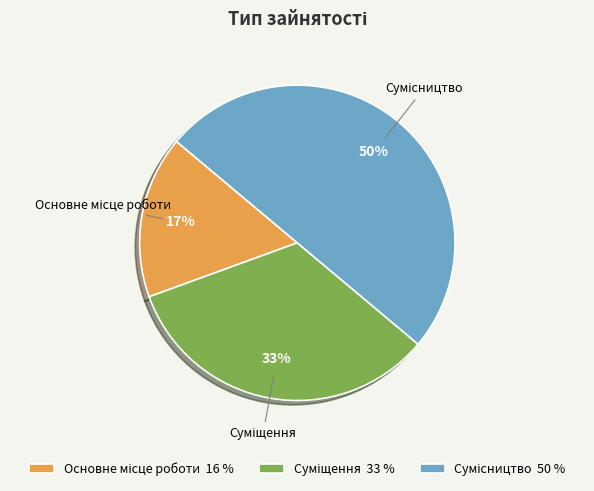

To the nearest percent, what is the difference between the largest and smallest slice percentages?

33%